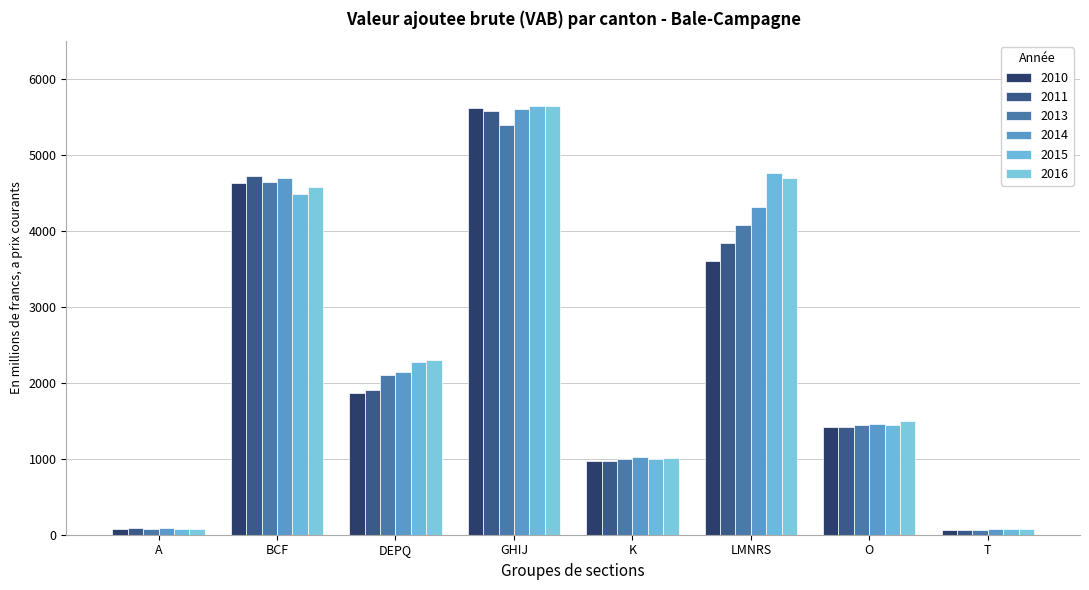

Which series has the widest spread of values?

2015